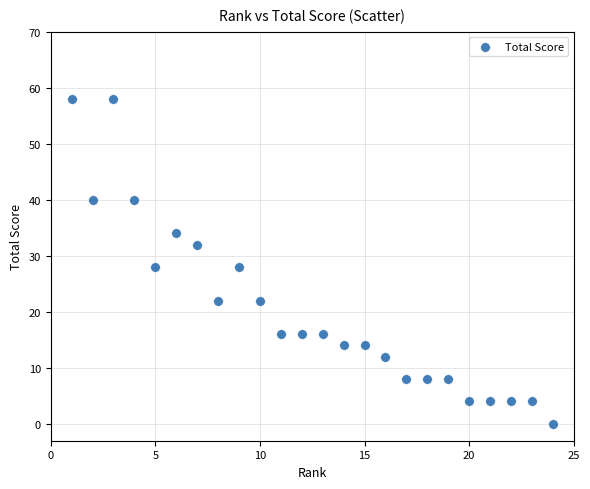

What is the range of X values (max minus min)?

23.0